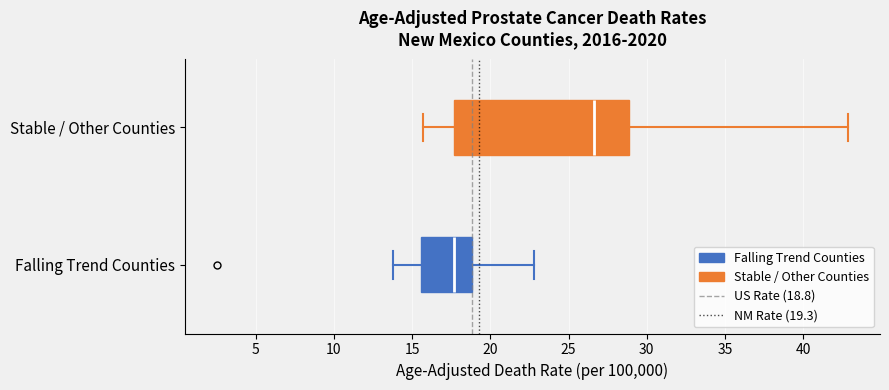

Which box is the widest, from its left edge to its right edge?

Stable / Other Counties